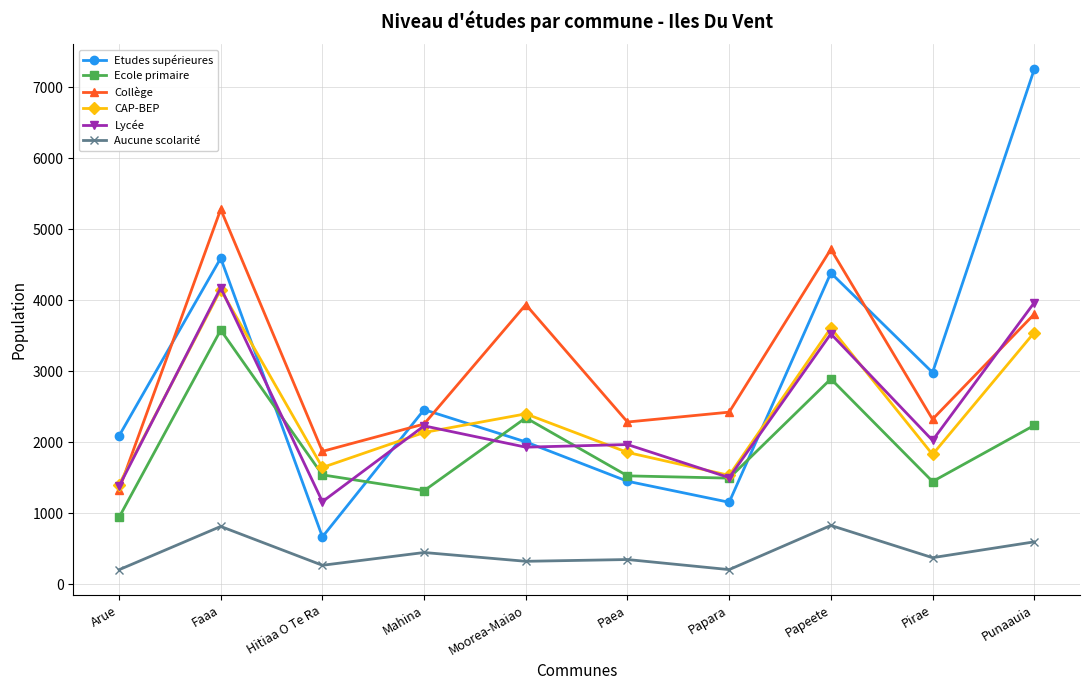

True or false: Ecole primaire and Lycée intersect in this chart.

True